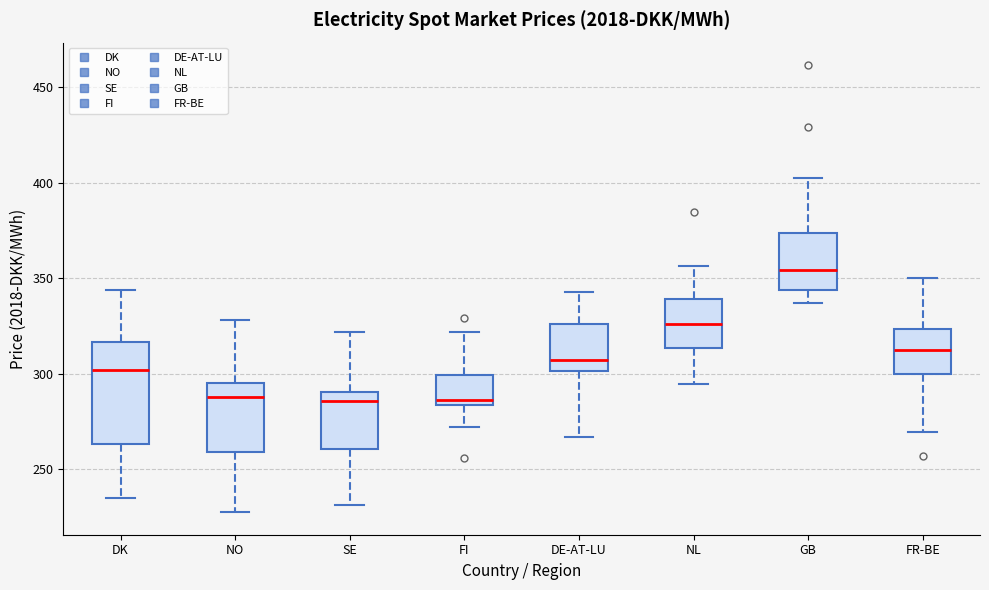

Reading left to right, read every box against the y-axis: the position of its median line, the range the box covers, and the ends of its whiskers. The values are not printed on the chart, so give them approximately, as read against the axis.

DK: median 300, box 265 to 315, whiskers 235 to 345
NO: median 290, box 260 to 295, whiskers 225 to 330
SE: median 285, box 260 to 290, whiskers 230 to 320
FI: median 285 (just above the box's lower edge), box 285 to 300, whiskers 270 to 320
DE-AT-LU: median 305, box 300 to 325, whiskers 265 to 345
NL: median 325, box 315 to 340, whiskers 295 to 355
GB: median 355, box 345 to 375, whiskers 335 to 400
FR-BE: median 310, box 300 to 325, whiskers 270 to 350